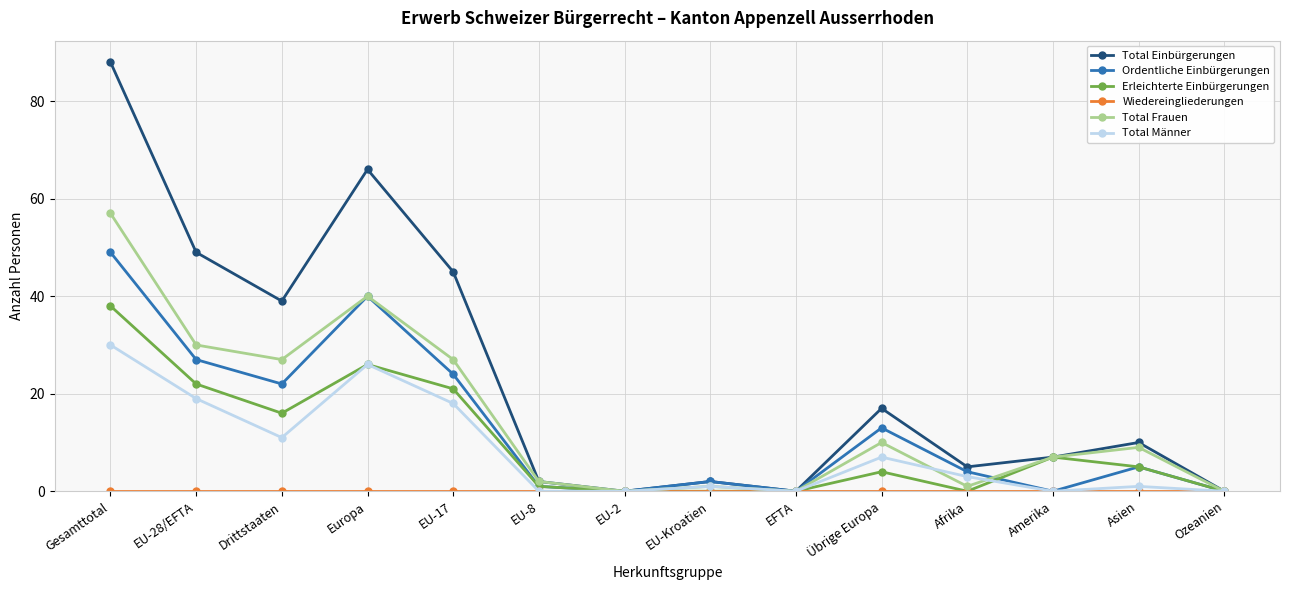

The value of Total Frauen at Gesamttotal is 57. True or false?

True